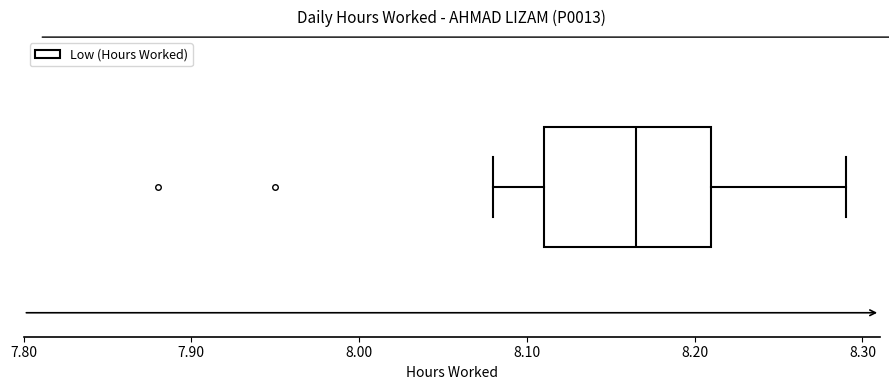

Read this box plot against the x-axis: the position of the median line, the range covered by the box, and the ends of both whiskers. The values are not printed on the chart, so give them approximately, as read against the axis.

median 8.17, box 8.11 to 8.21, whiskers 8.08 to 8.29